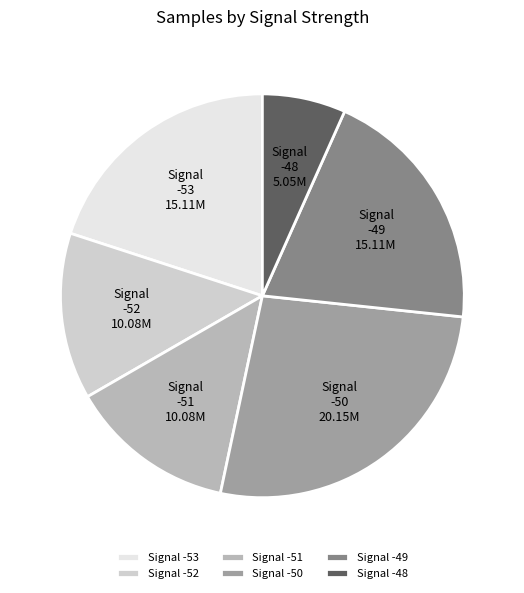

Which has a higher value, Signal -51 or Signal -53?

Signal -53